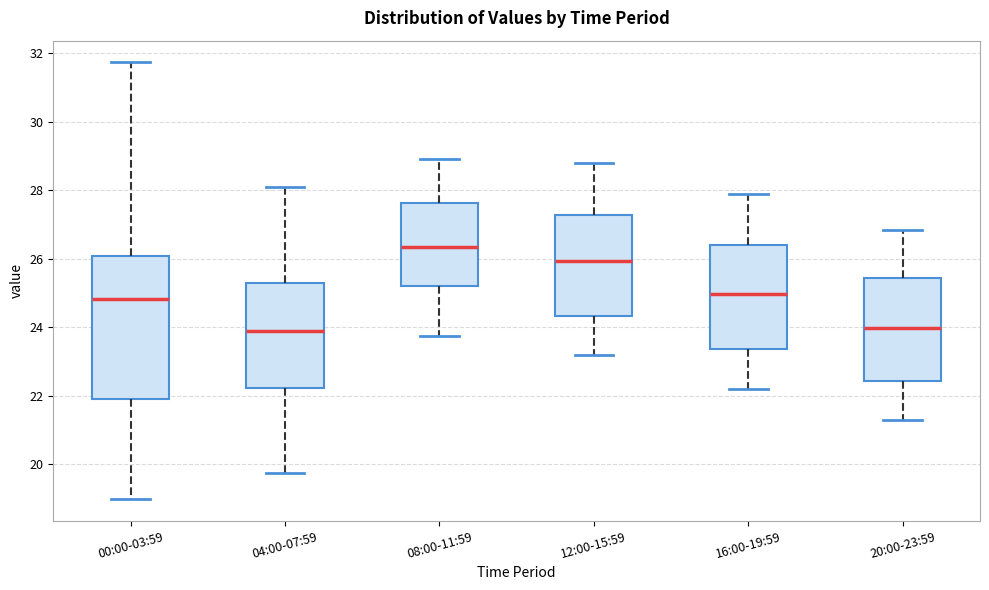

Reading left to right, transcribe this box plot: for each box, give where its median line is, the range the box spans, and where its two whiskers end, as read against the y-axis. The values are not printed on the chart, so give them approximately, as read against the axis.

00:00-03:59: median 24.8, box 21.8 to 26.0, whiskers 19.0 to 31.8
04:00-07:59: median 23.8, box 22.2 to 25.4, whiskers 19.8 to 28.2
08:00-11:59: median 26.4, box 25.2 to 27.6, whiskers 23.8 to 29.0
12:00-15:59: median 26.0, box 24.4 to 27.2, whiskers 23.2 to 28.8
16:00-19:59: median 25.0, box 23.4 to 26.4, whiskers 22.2 to 28.0
20:00-23:59: median 24.0, box 22.4 to 25.4, whiskers 21.4 to 26.8